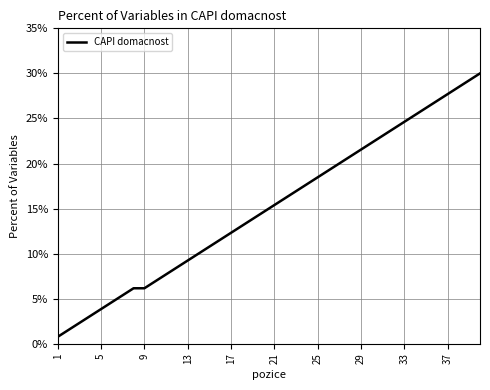

What is the difference between the maximum and minimum values?

29.2